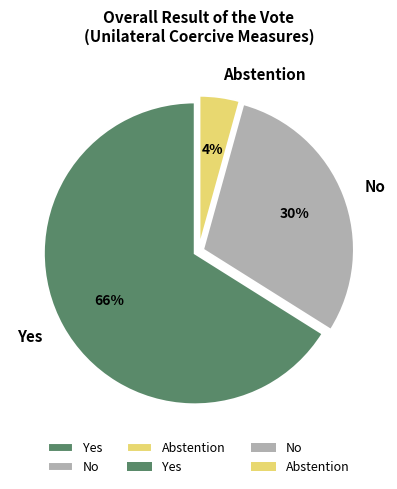

To the nearest percent, what is the average slice percentage?

33%